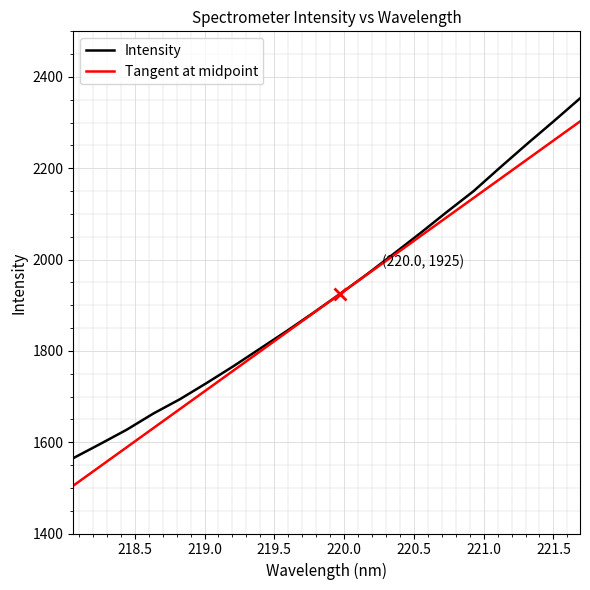

What is the difference between the maximum and minimum values?

788.0